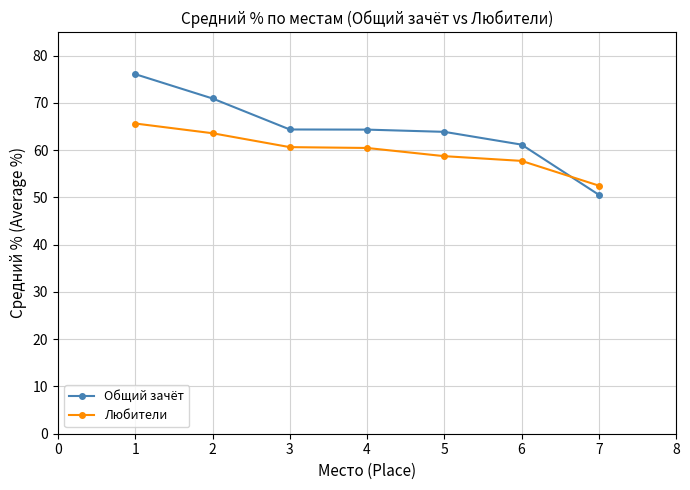

What is the sum of the Любители values at 1 and 3?

126.3